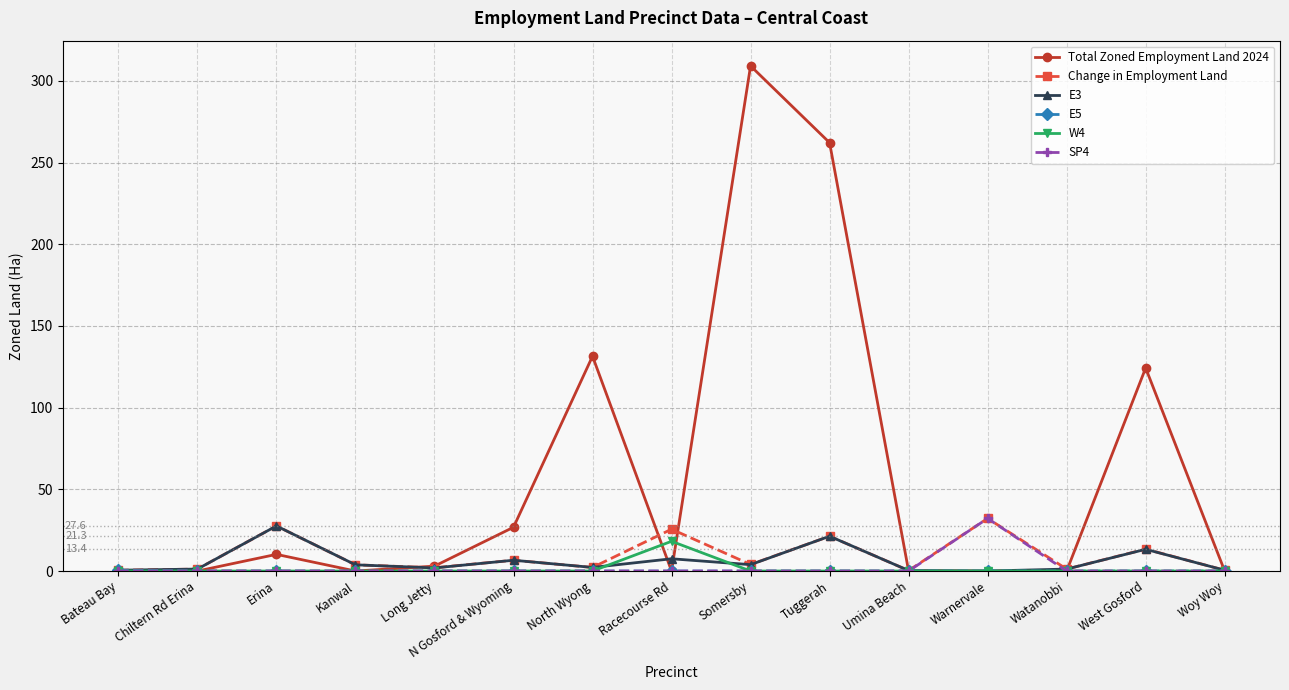

Which series has the largest range (max minus min)?

Total Zoned Employment Land 2024